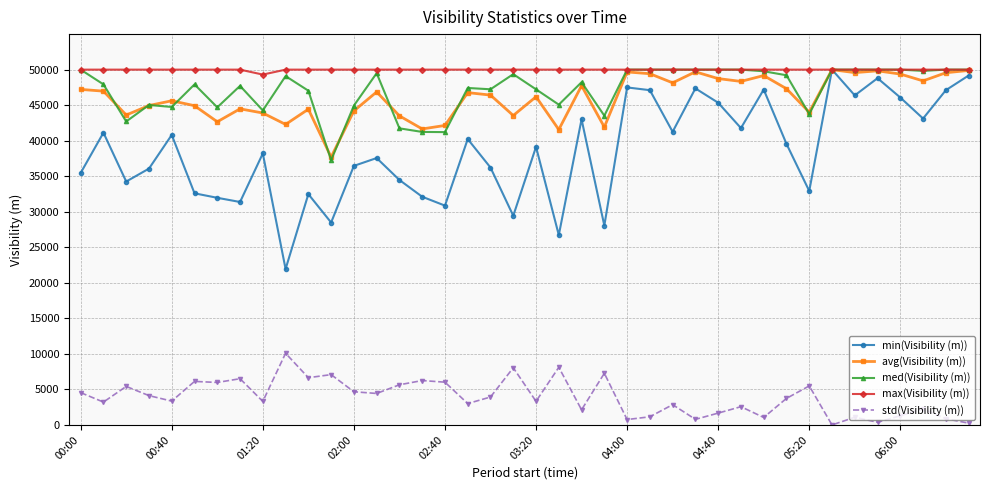

Which series has the largest range (max minus min)?

min(Visibility (m))